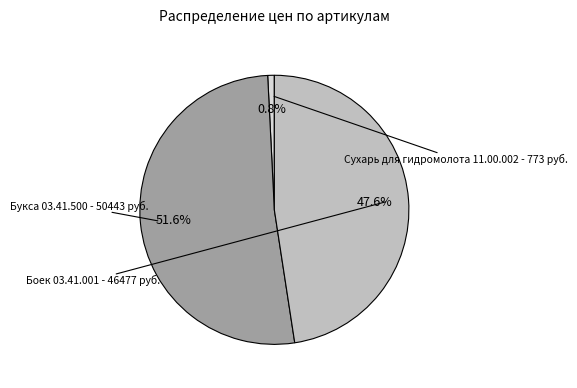

How many slices are in this pie chart?

3